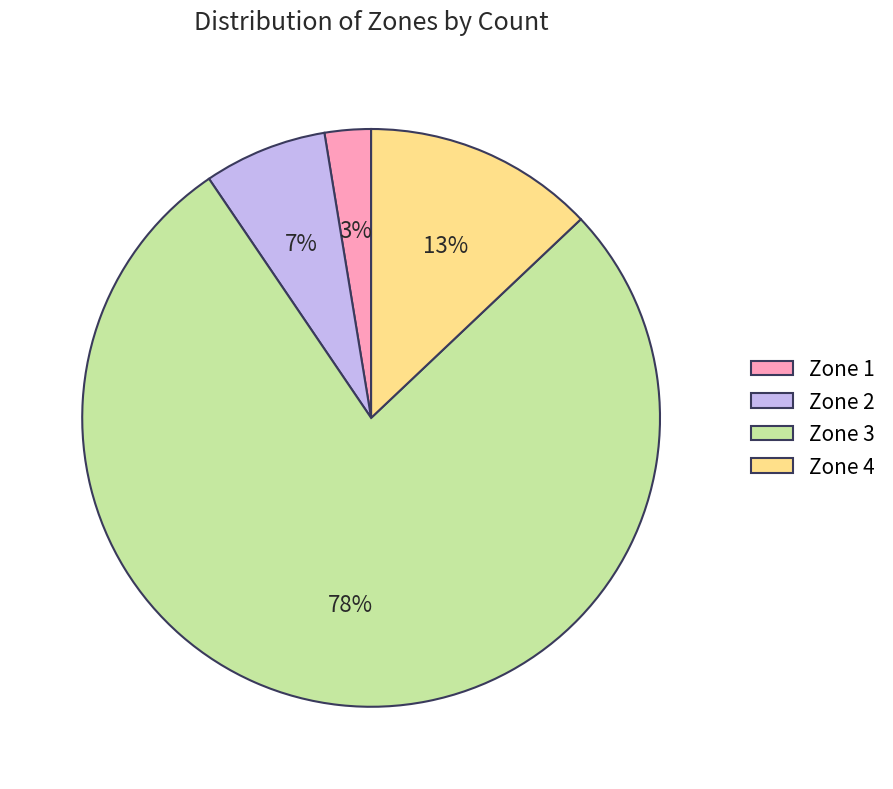

Rank the categories by value from highest to lowest.

Zone 3, Zone 4, Zone 2, Zone 1